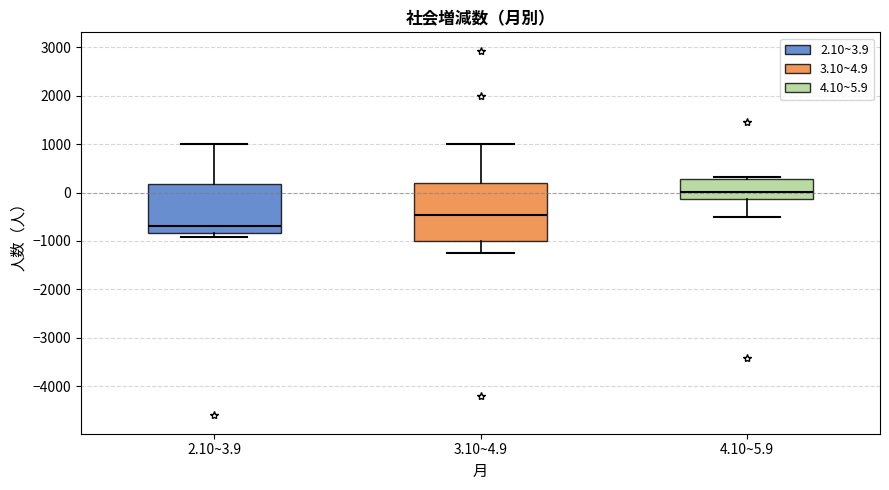

Reading left to right, transcribe this box plot: for each box, give where its median line is, the range the box spans, and where its two whiskers end, as read against the y-axis. The values are not printed on the chart, so give them approximately, as read against the axis.

2.10~3.9: median -700, box -800 to 200, whiskers -900 to 1000
3.10~4.9: median -500, box -1000 to 200, whiskers -1200 to 1000
4.10~5.9: median 0, box -100 to 300, whiskers -500 to 300 (just above the box's upper edge)